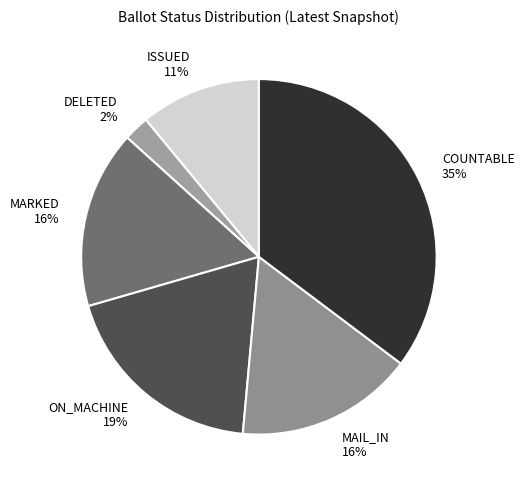

Is there any slice that represents more than half of the pie?

No